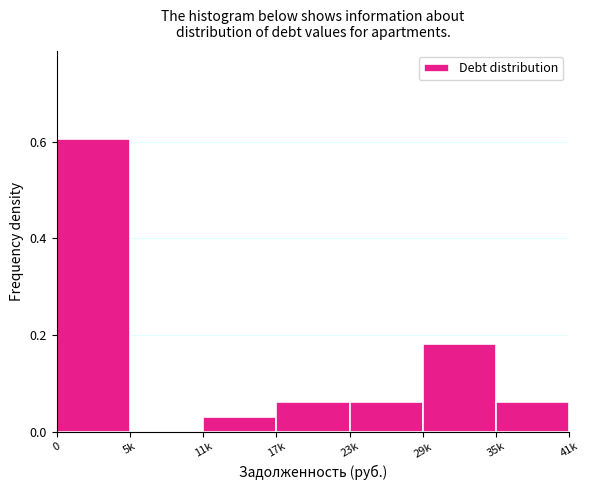

What is the maximum value shown in the chart?

0.6